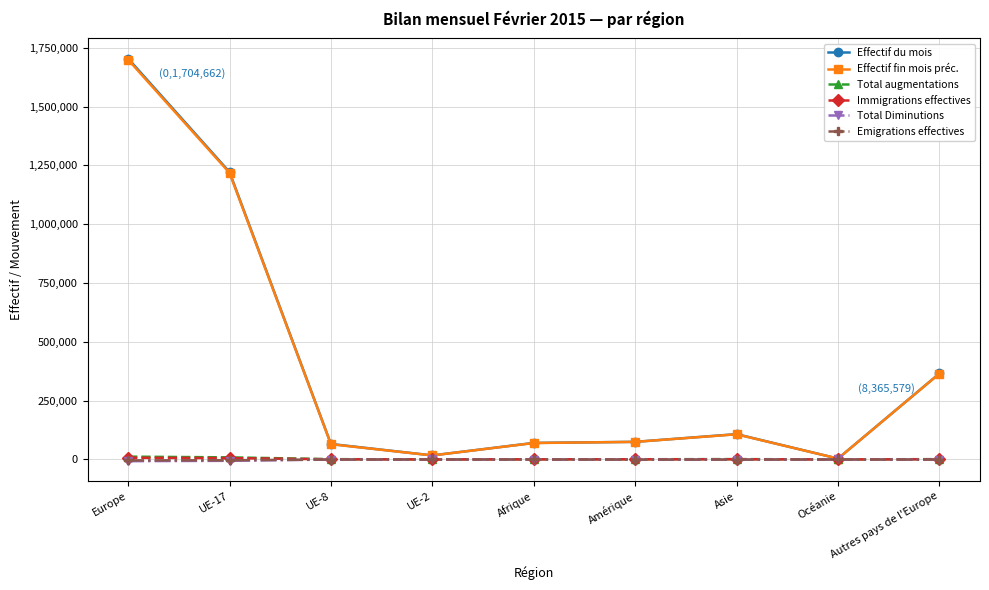

What is the label of the 5th point from the left?

Afrique